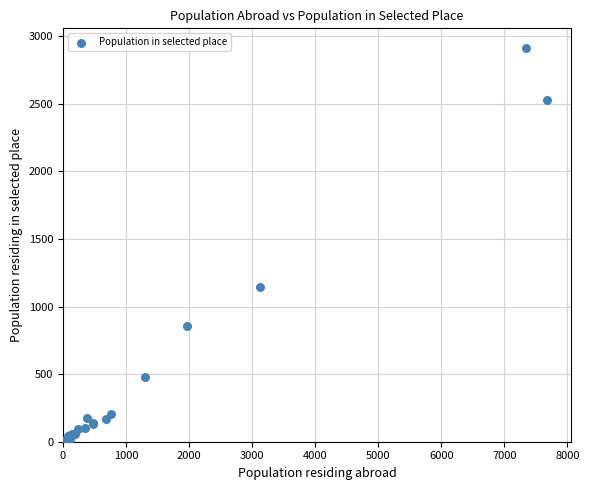

What Y value in the scatter plot is closest to 1459?

1144